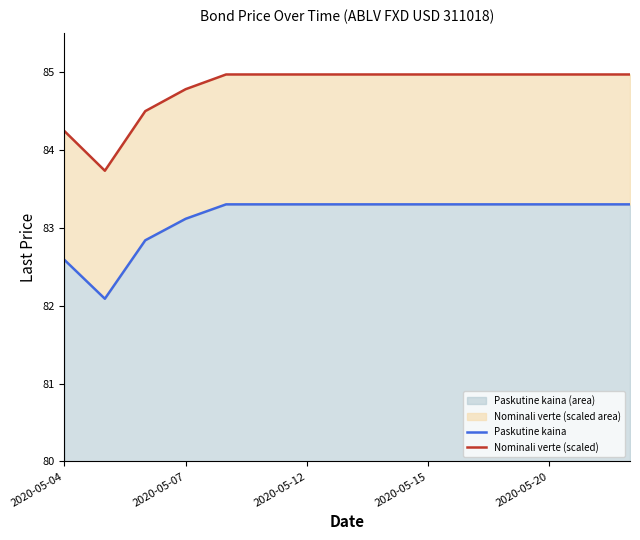

The value of Nominali verte (scaled) at 13 is 85.0. True or false?

True